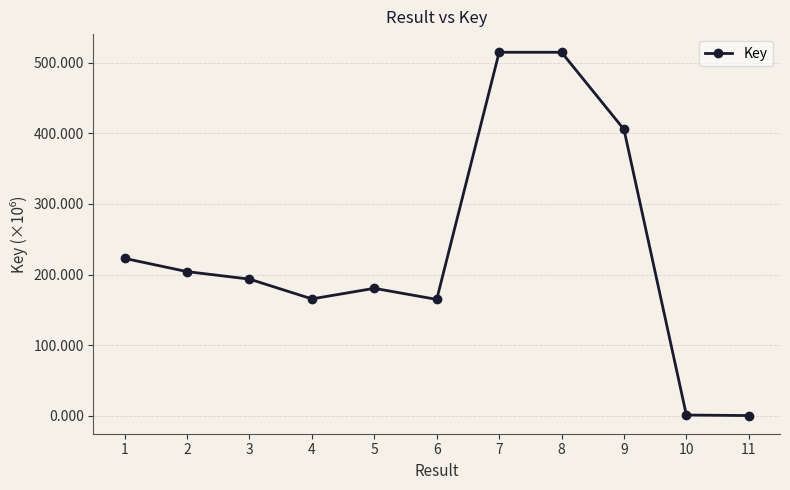

Rank the categories by value from highest to lowest.

8, 7, 9, 1, 2, 3, 5, 4, 6, 10, 11